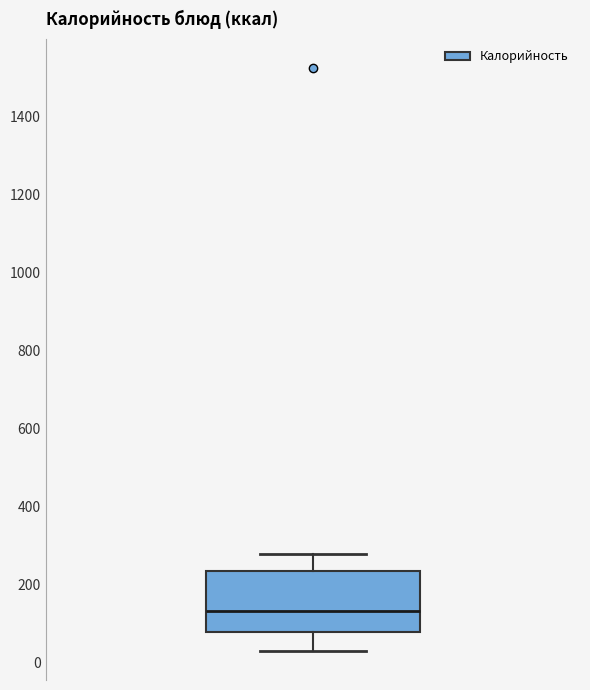

Transcribe this box plot: give where the median line is, the range the box spans, and where the two whiskers end, as read against the y-axis. The values are not printed on the chart, so give them approximately, as read against the axis.

median 140, box 80 to 240, whiskers 40 to 280